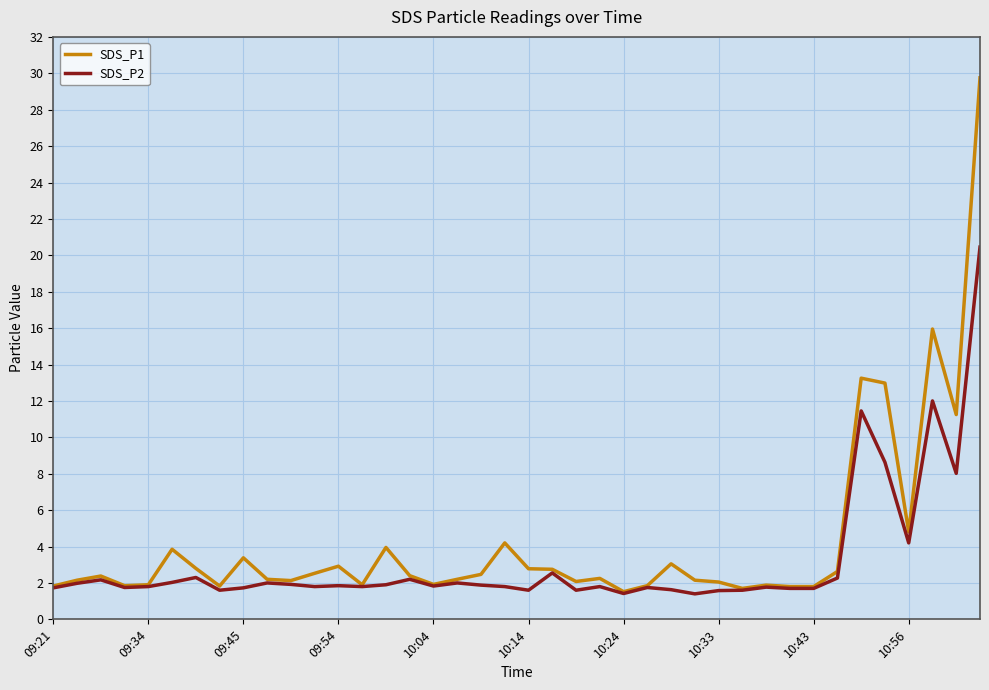

What is the smallest value displayed?

1.4